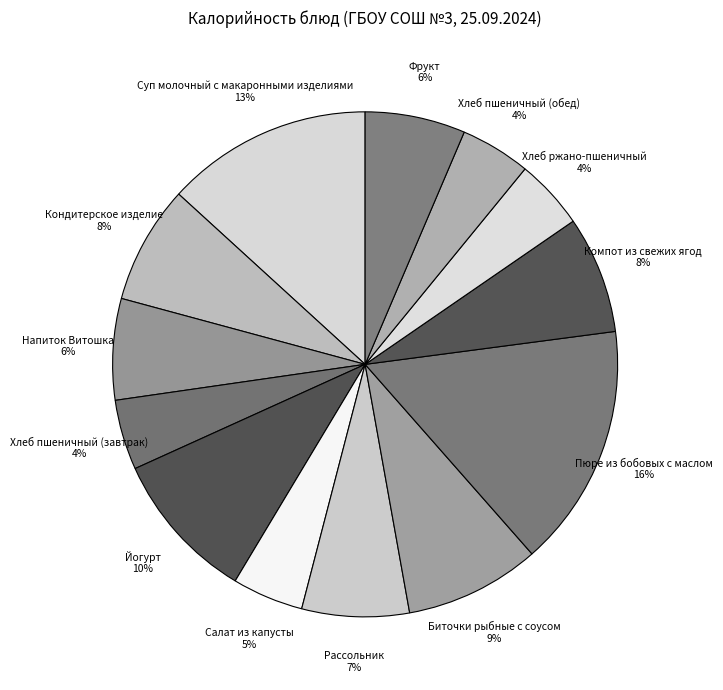

How many slices are in this pie chart?

13